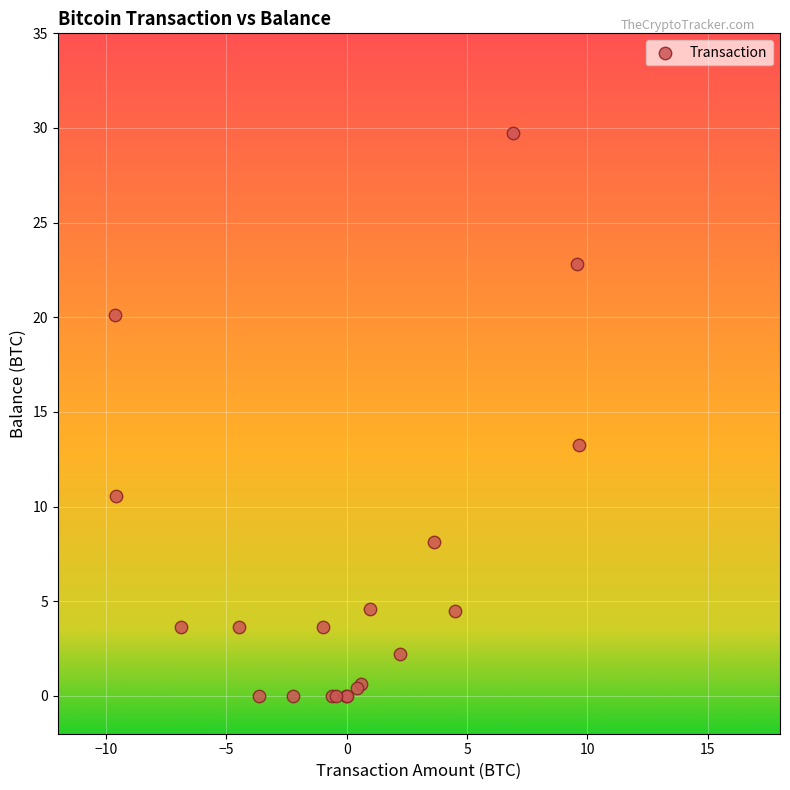

What Y value in the scatter plot is closest to 14?

13.3